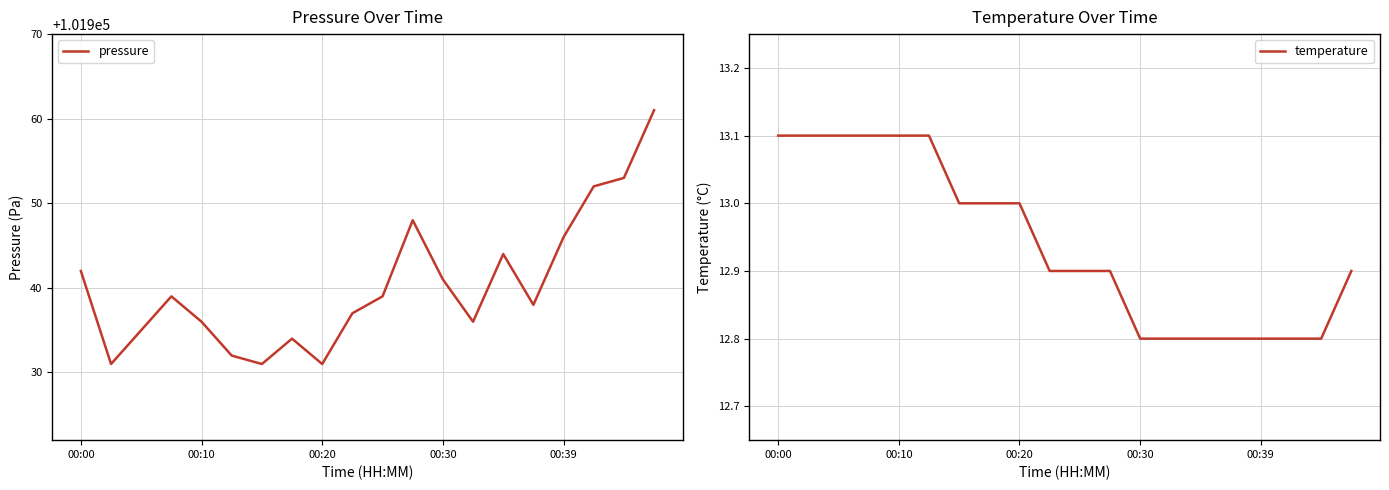

True or false: temperature has a value of 13.1 at 00:00.

True